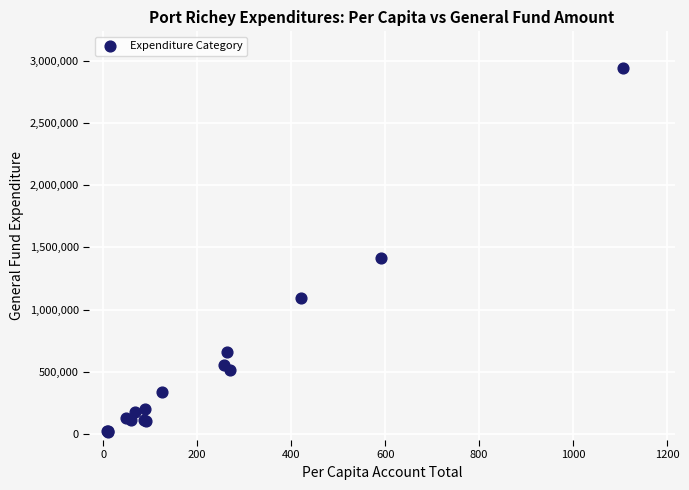

What Y value in the scatter plot is closest to 1480704?

1412654